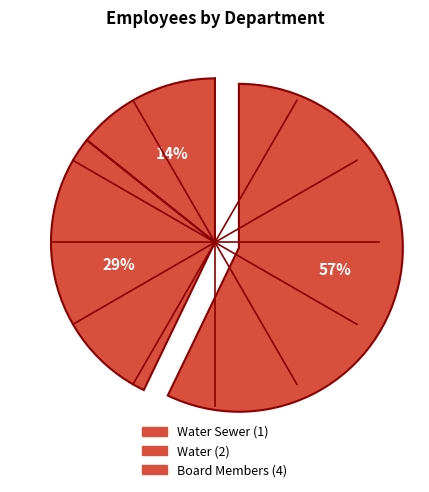

Count the number of slices in the pie.

3